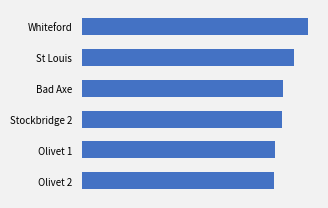

Count the number of values greater than 646.

2